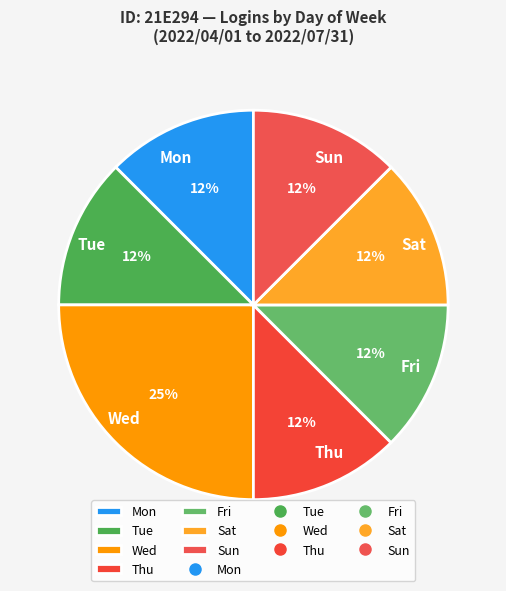

Which category has the biggest portion of the pie?

Wed